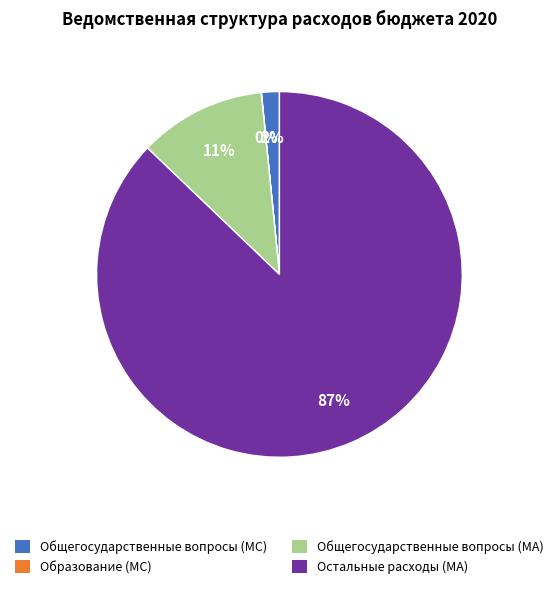

What is the largest slice in the pie chart?

Остальные расходы (МА)